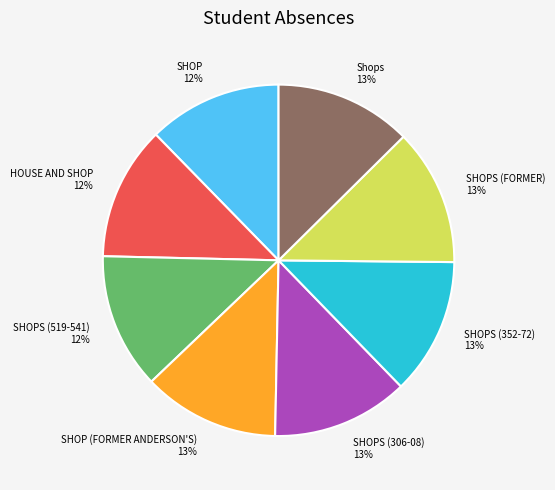

How many segments does this pie chart have?

8